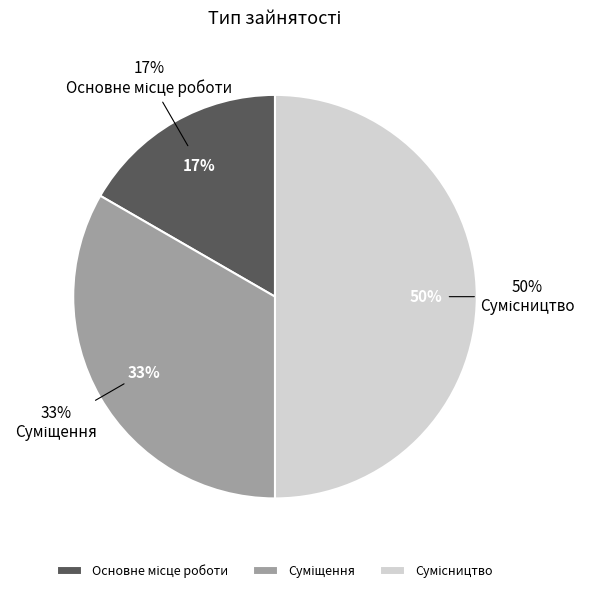

Rank the categories by value from lowest to highest.

Основне місце роботи, Суміщення, Сумісництво